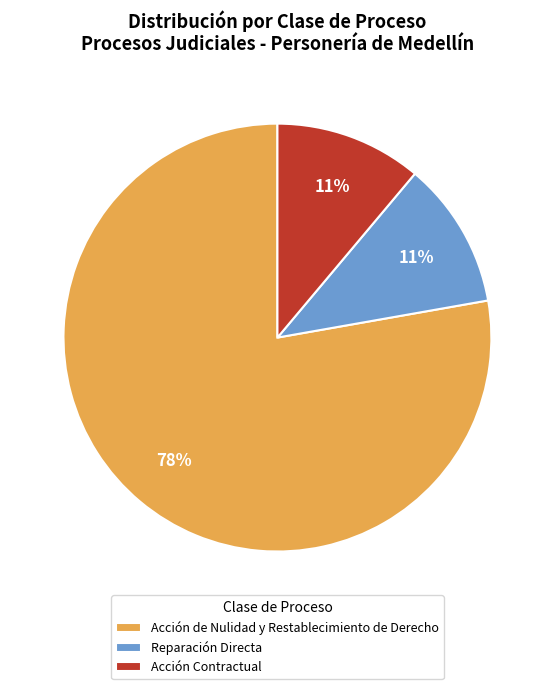

What is the ratio of the value at Acción Contractual to the value at Reparación Directa?

1.0